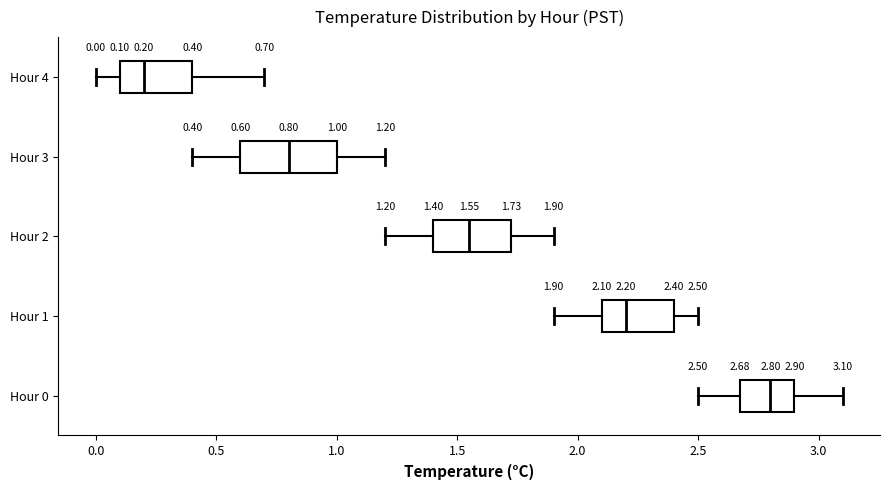

Which box's median line is the furthest to the left?

Hour 4